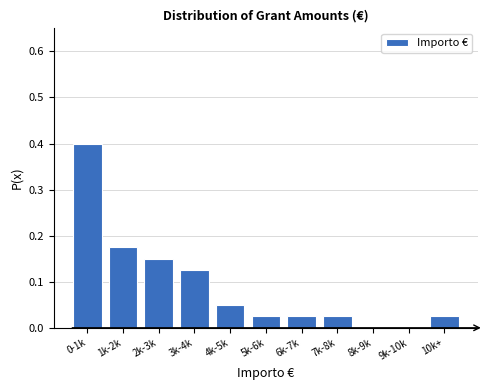

Which has a higher value, 3k-4k or 4k-5k?

3k-4k